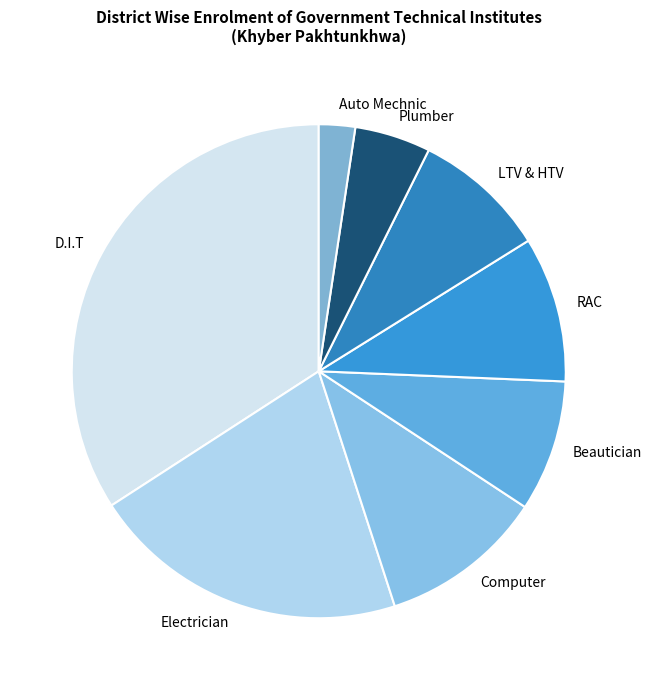

Which category has the biggest portion of the pie?

D.I.T